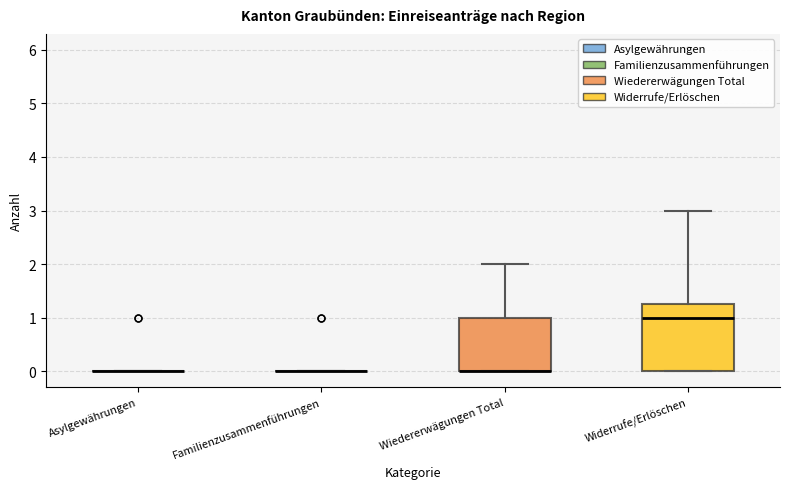

Reading left to right, read every box against the y-axis: the position of its median line, the range the box covers, and the ends of its whiskers. The values are not printed on the chart, so give them approximately, as read against the axis.

Asylgewährungen: box collapsed to a line at 0.0, whiskers 0.0 to 0.0
Familienzusammenführungen: box collapsed to a line at 0.0, whiskers 0.0 to 0.0
Wiedererwägungen Total: median 0.0 (drawn on the box's lower edge), box 0.0 to 1.0, whiskers 0.0 to 2.0
Widerrufe/Erlöschen: median 1.0, box 0.0 to 1.3, whiskers 0.0 to 3.0